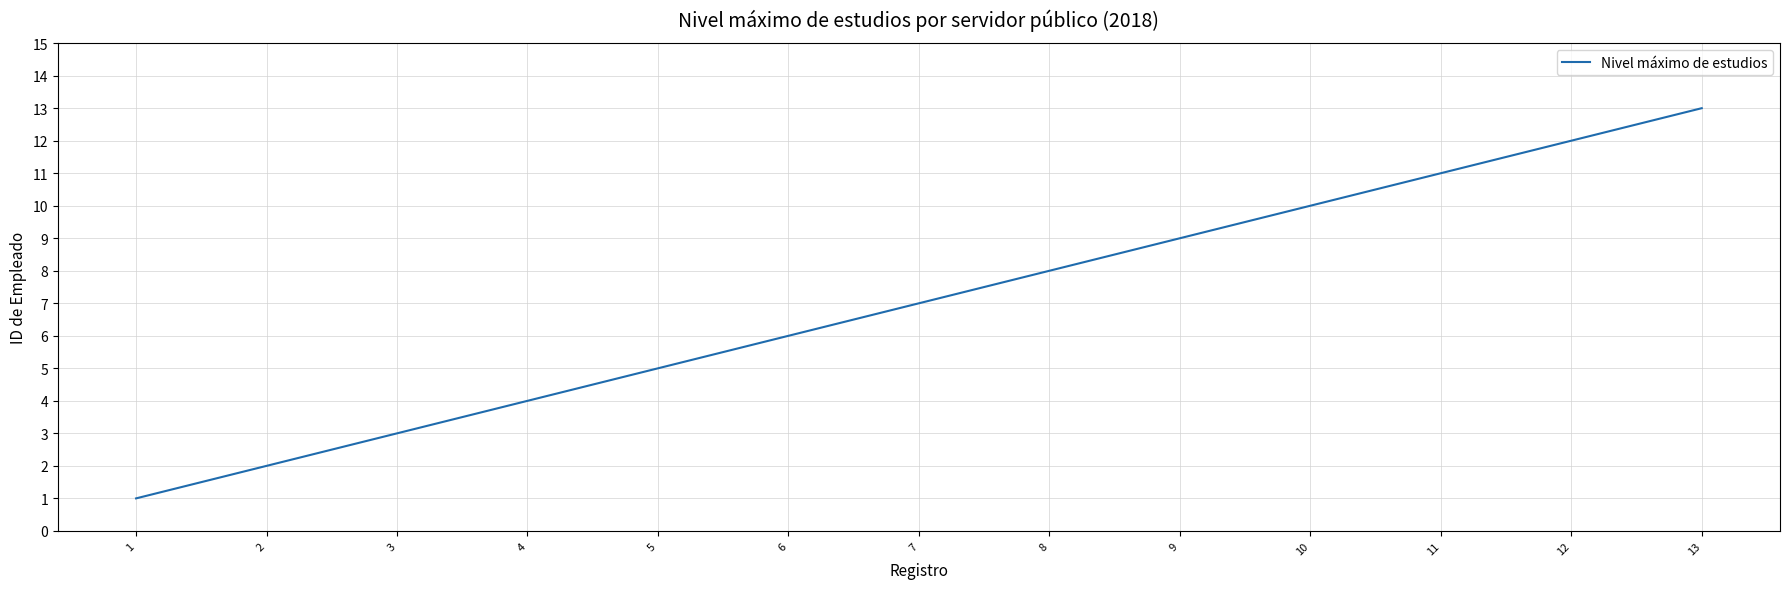

What is the smallest value displayed?

1